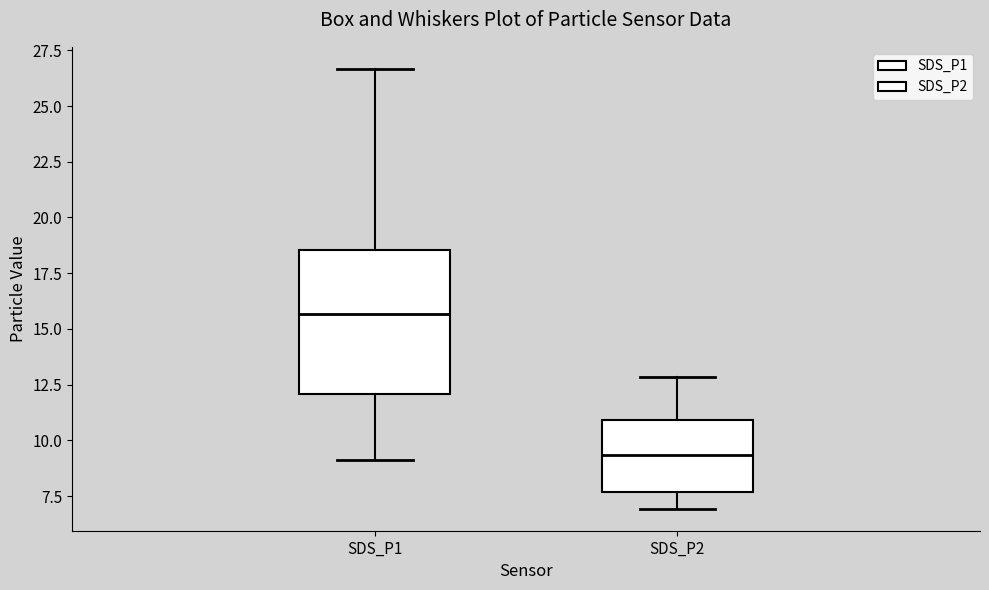

Reading left to right, read every box against the y-axis: the position of its median line, the range the box covers, and the ends of its whiskers. The values are not printed on the chart, so give them approximately, as read against the axis.

SDS_P1: median 15.5, box 12.0 to 18.5, whiskers 9.0 to 26.5
SDS_P2: median 9.5, box 7.5 to 11.0, whiskers 7.0 to 13.0